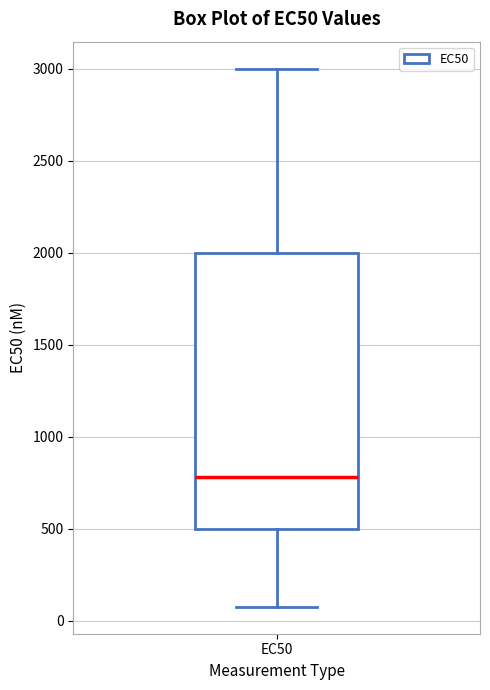

Where does the lower whisker of the box for EC50 end on the y-axis? The values are not printed on the chart, so give them approximately, as read against the axis.

100